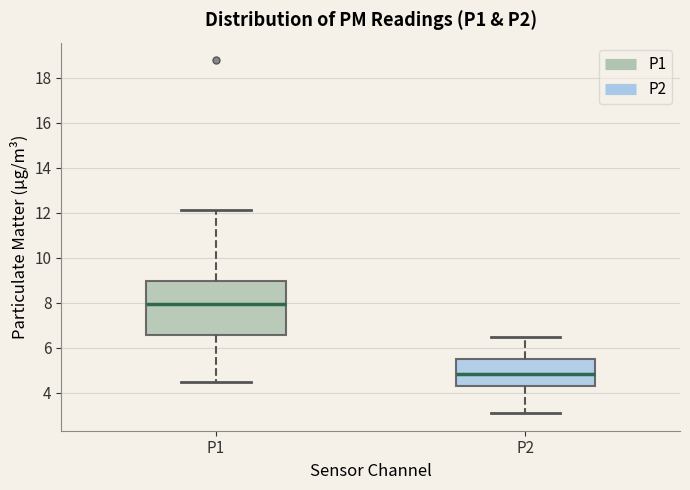

Which box's median line is the highest?

P1